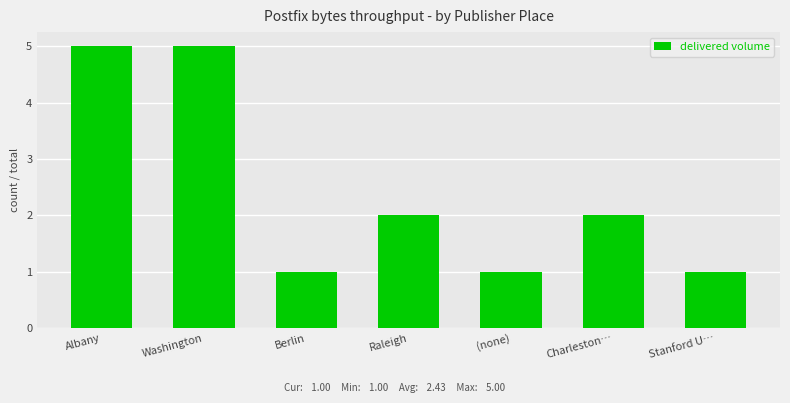

What is the maximum value shown in the chart?

5